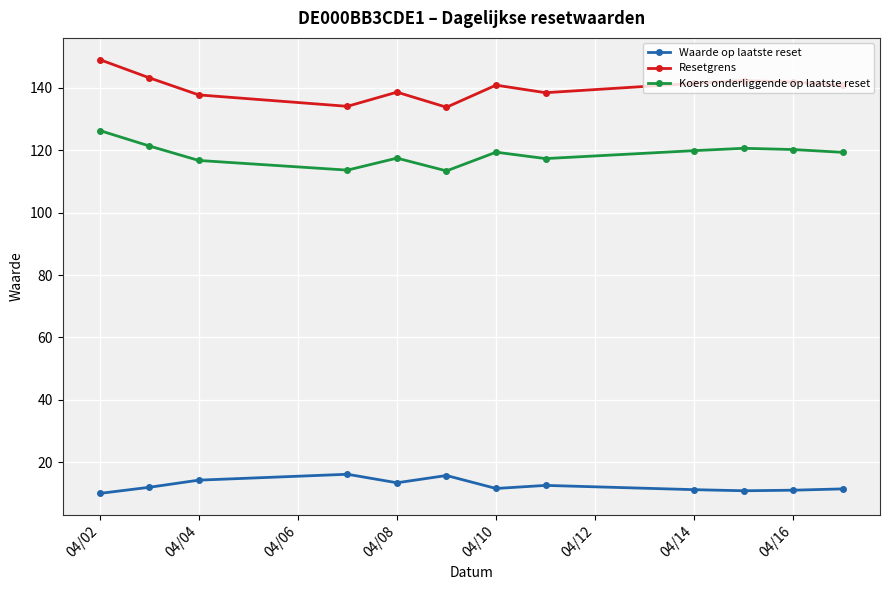

True or false: Resetgrens has more than 1 interior local peaks.

True